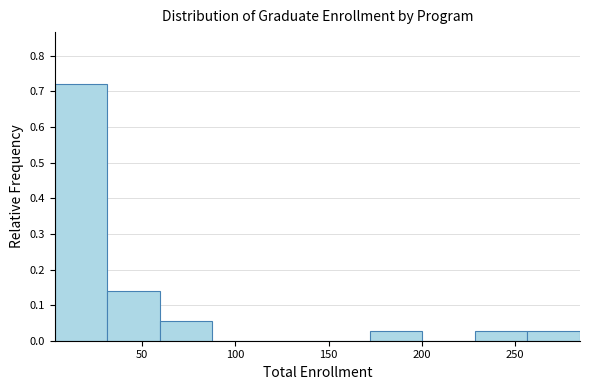

Reading left to right, list every bar in this chart as the range it spans on the x-axis followed by its height. Neither the bar edges nor the heights are printed on the chart, so give them approximately, as read against the axes.

5 to 30: 0.72
30 to 60: 0.14
60 to 90: 0.06
90 to 115: 0
115 to 145: 0
145 to 170: 0
170 to 200: 0.03
200 to 230: 0
230 to 255: 0.03
255 to 285: 0.03